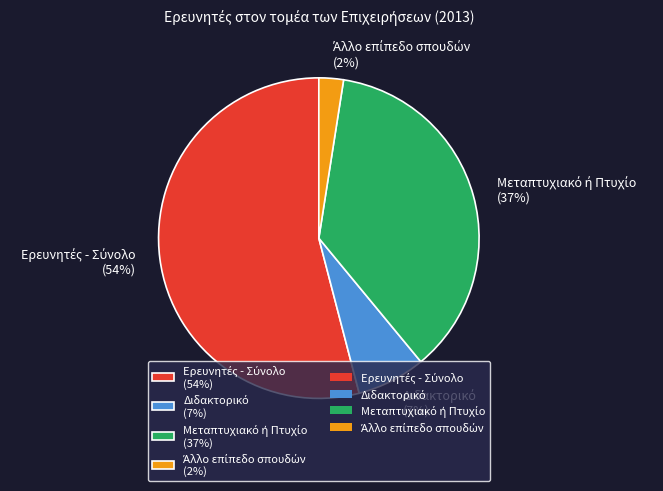

Is there a majority slice in this chart?

Yes